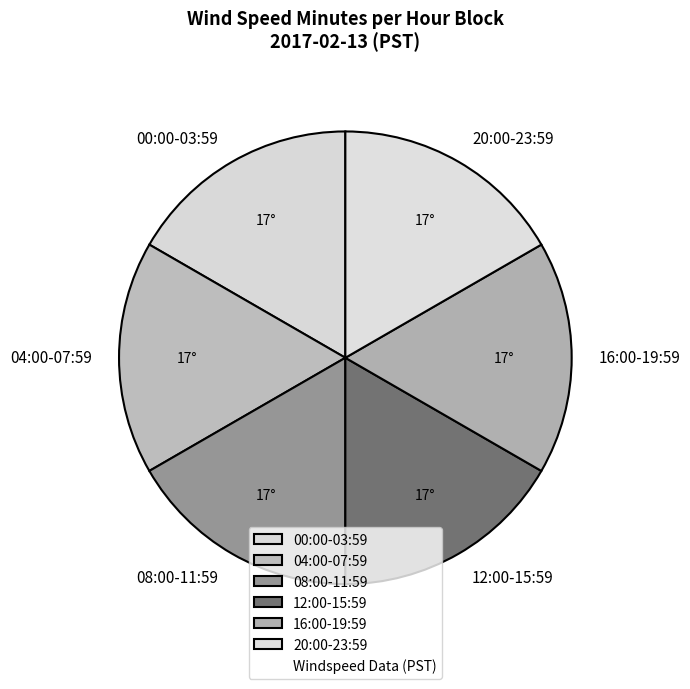

The 04:00-07:59 slice represents 6% of the pie. True or false?

False